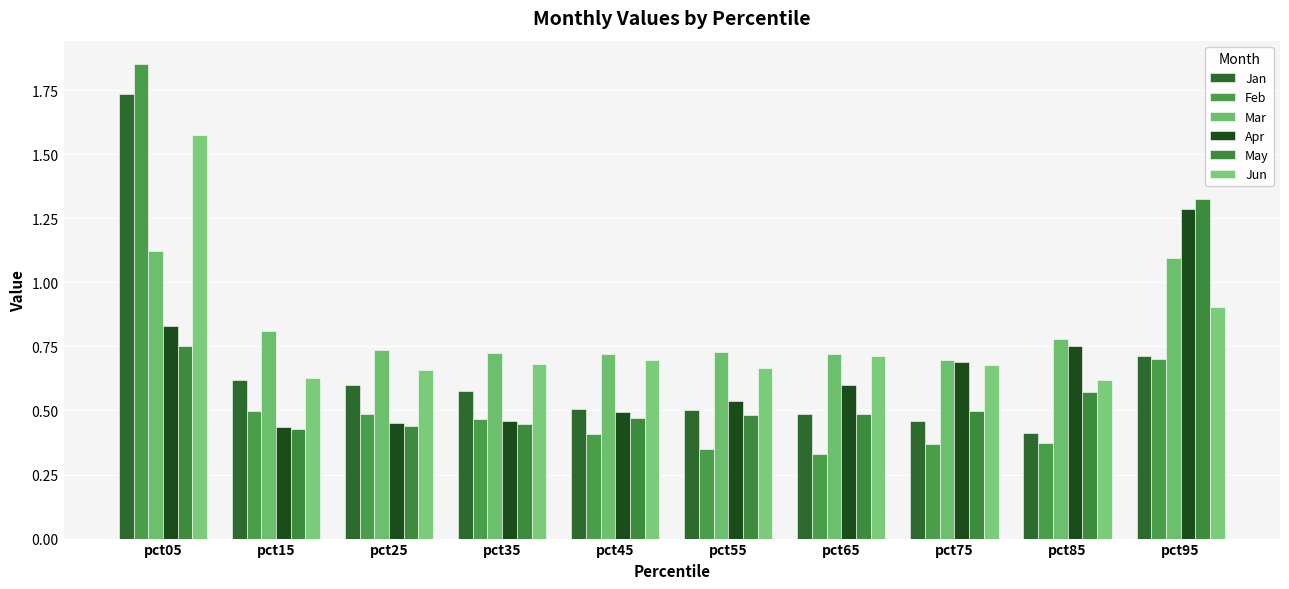

Reading left to right, what are all the values shown in this chart?

Jan: 1.7	0.6	0.6	0.6	0.5	0.5	0.5	0.5	0.4	0.7
Feb: 1.9	0.5	0.5	0.5	0.4	0.3	0.3	0.4	0.4	0.7
Mar: 1.1	0.8	0.7	0.7	0.7	0.7	0.7	0.7	0.8	1.1
Apr: 0.8	0.4	0.5	0.5	0.5	0.5	0.6	0.7	0.8	1.3
May: 0.7	0.4	0.4	0.4	0.5	0.5	0.5	0.5	0.6	1.3
Jun: 1.6	0.6	0.7	0.7	0.7	0.7	0.7	0.7	0.6	0.9